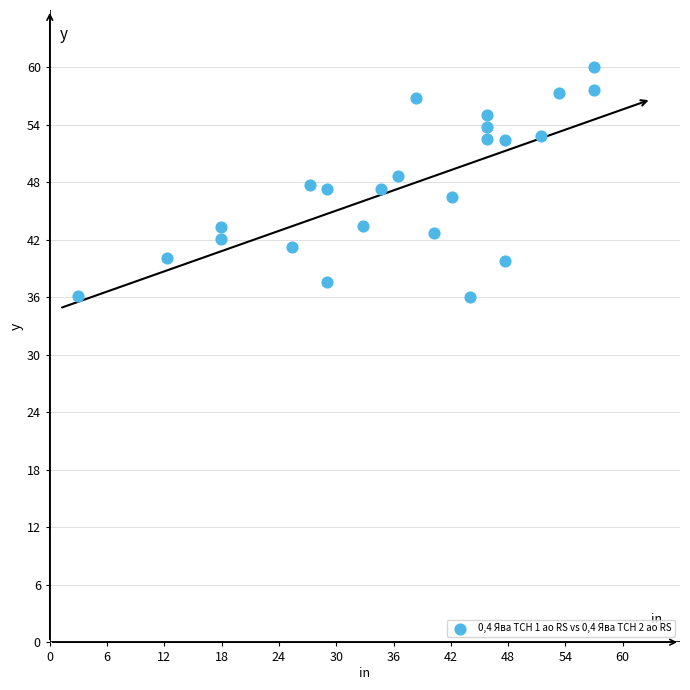

What is the range of X values (max minus min)?

54.0